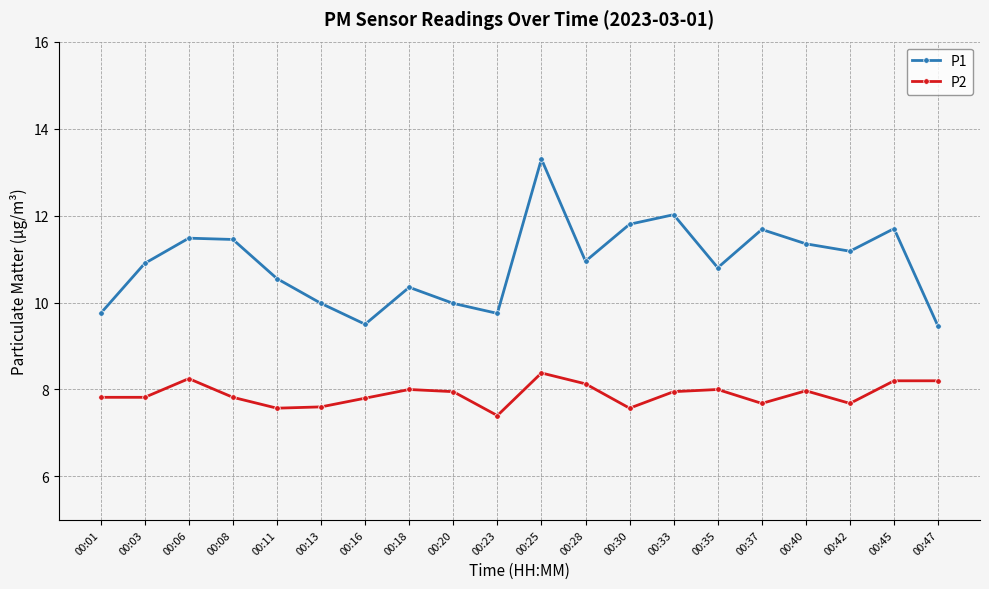

True or false: P1 and P2 cross at least once.

False